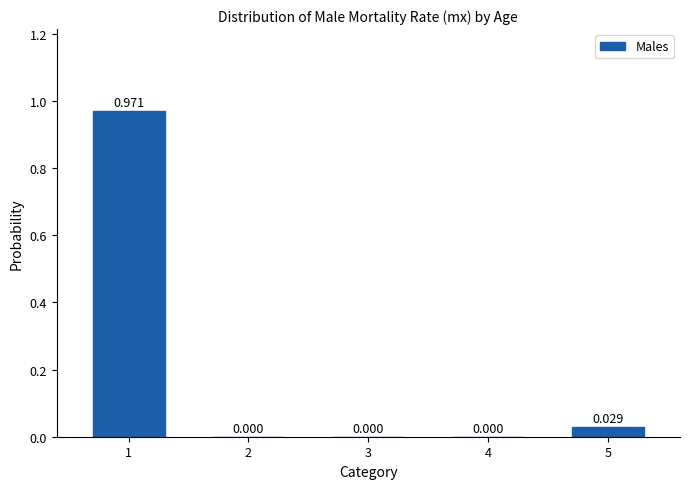

How many data points are above 0?

2